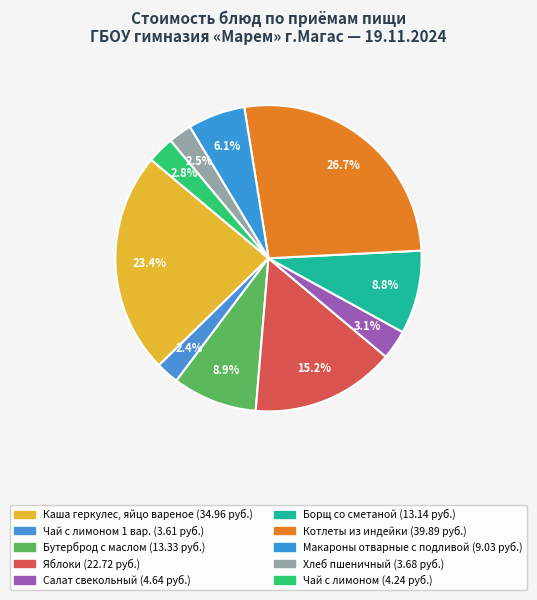

How many segments does this pie chart have?

10